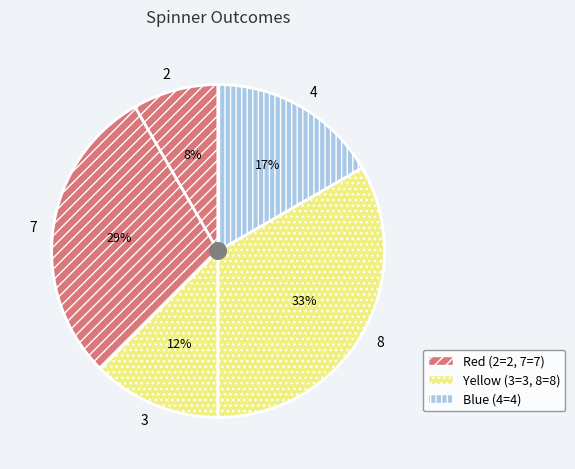

Count the number of slices in the pie.

5